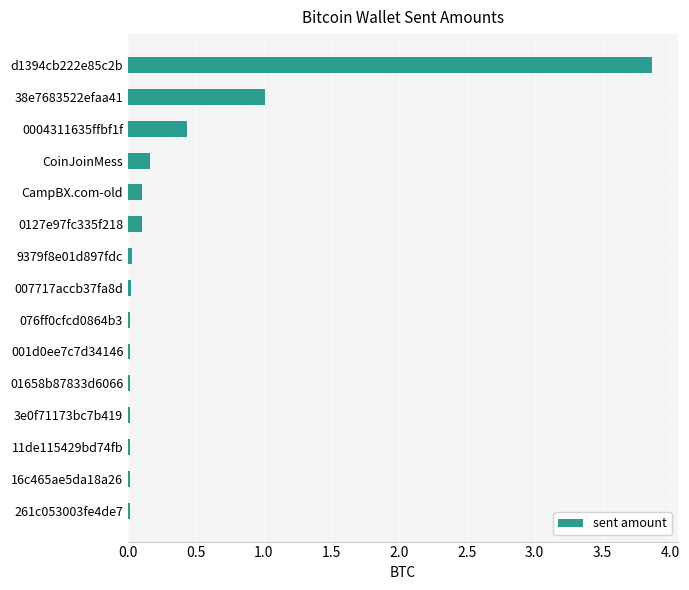

What is the sum of all values?

5.8